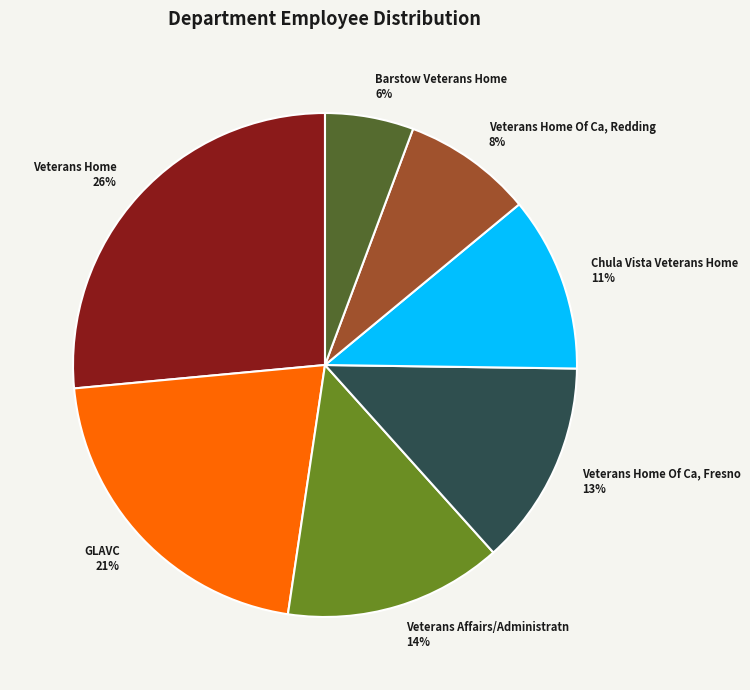

To the nearest percent, what is the average slice percentage?

14%